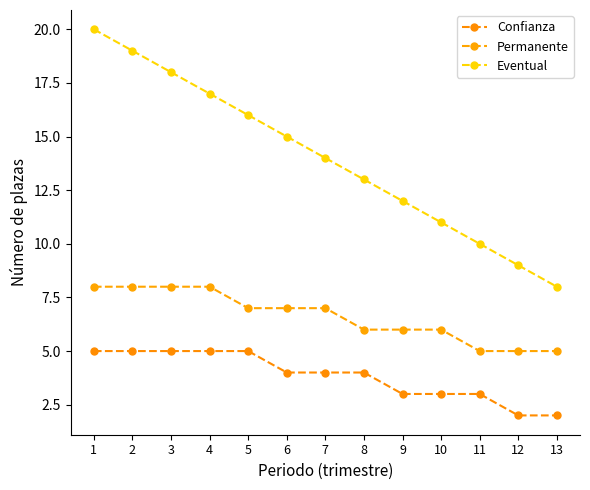

Is this an area chart (filled region under the line)?

No